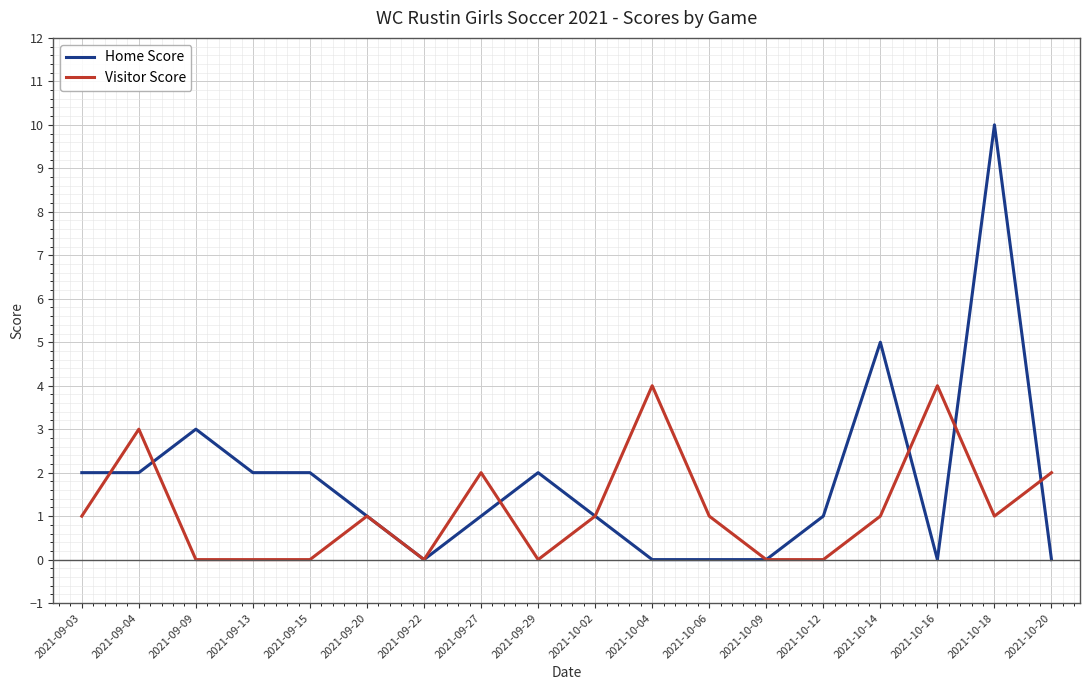

Where do Home Score and Visitor Score first cross each other?

2021-09-03 and 2021-09-04